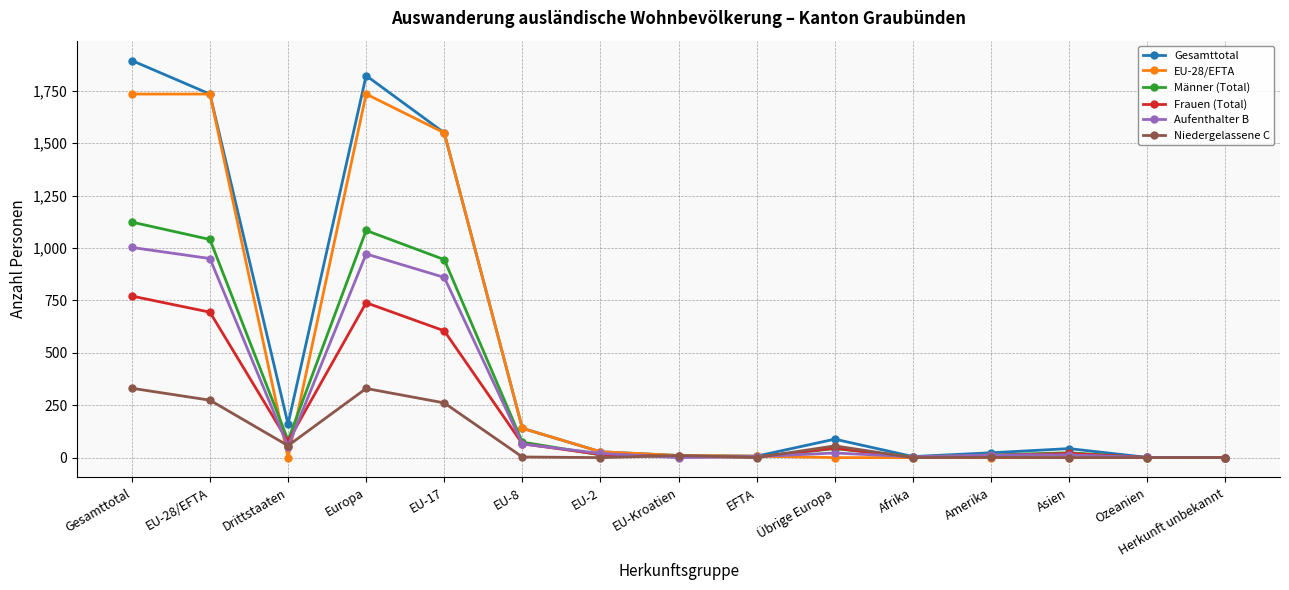

What is the difference between the maximum and minimum values in the Niedergelassene C series?

331